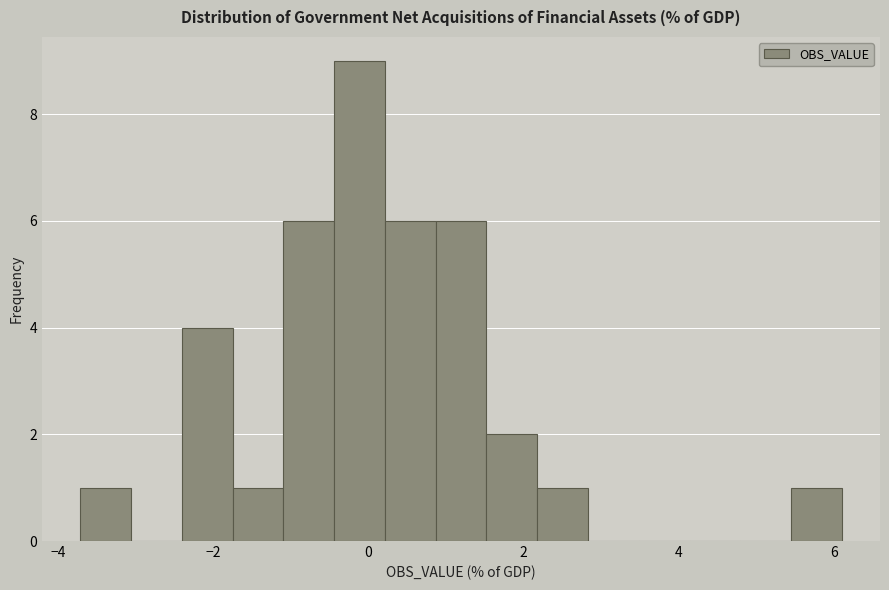

Read against the x-axis, roughly where is the centre of the tallest bar?

-0.2